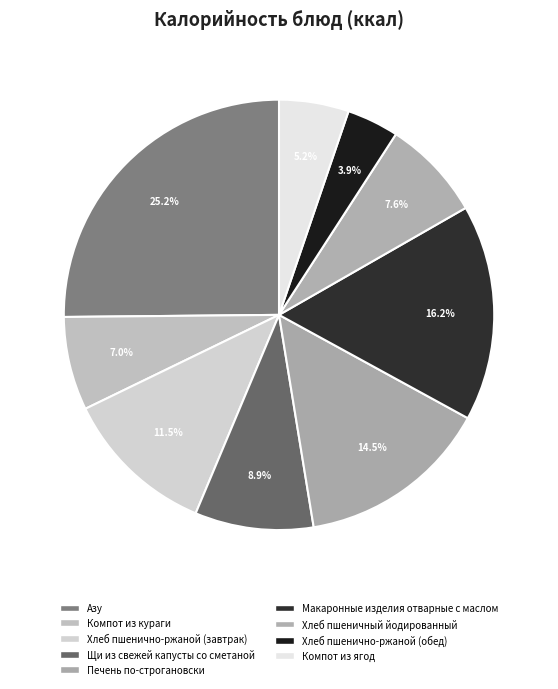

Is it true that Печень по-строгановски is 14% of the pie?

True